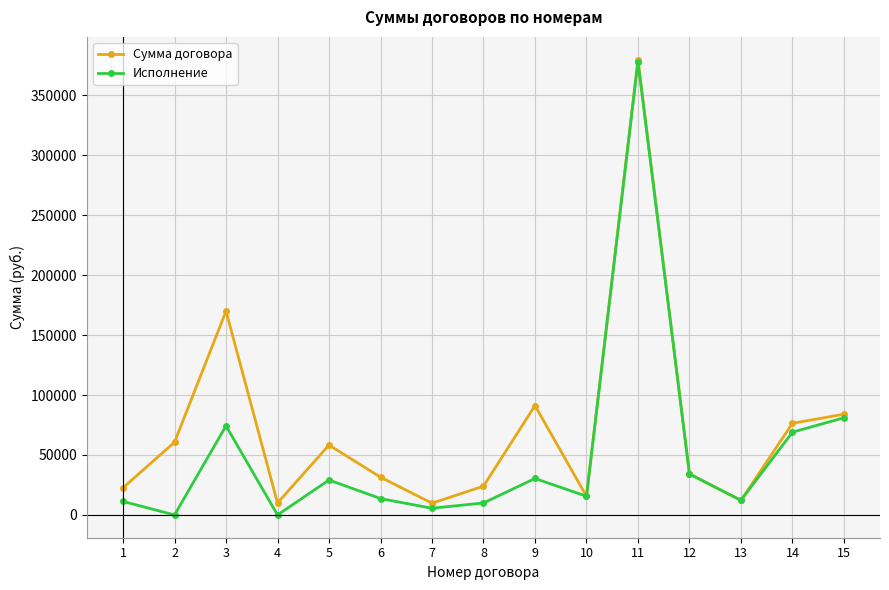

At which category does Исполнение reach its first local valley?

2